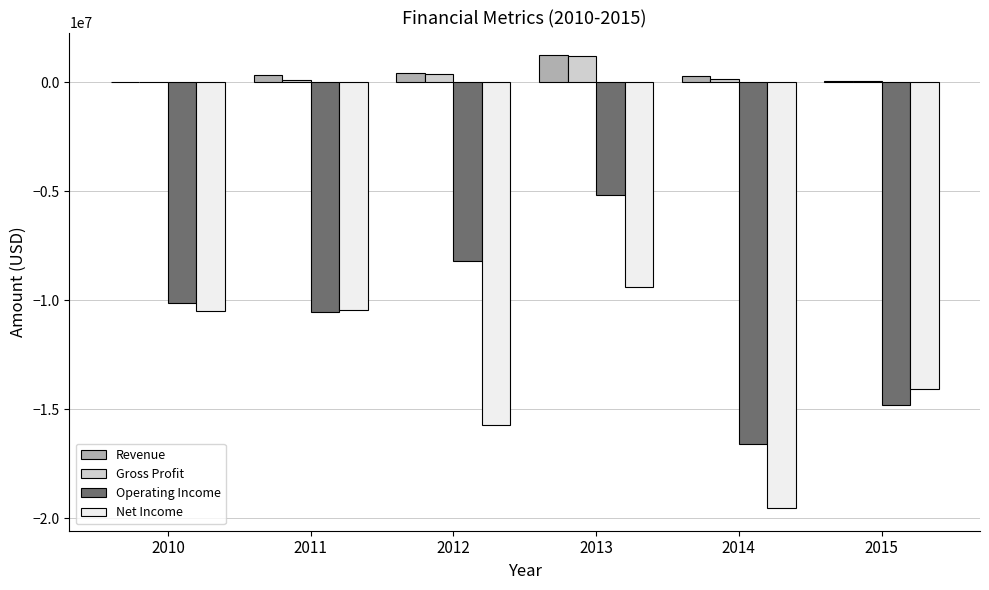

Which series changed the most between 2010 and 2015?

Operating Income